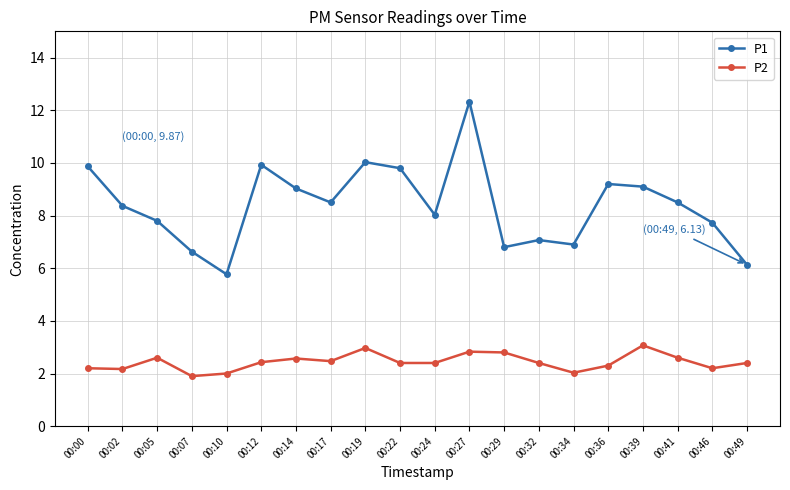

What is the spread (max minus min) of values at 00:27?

9.5